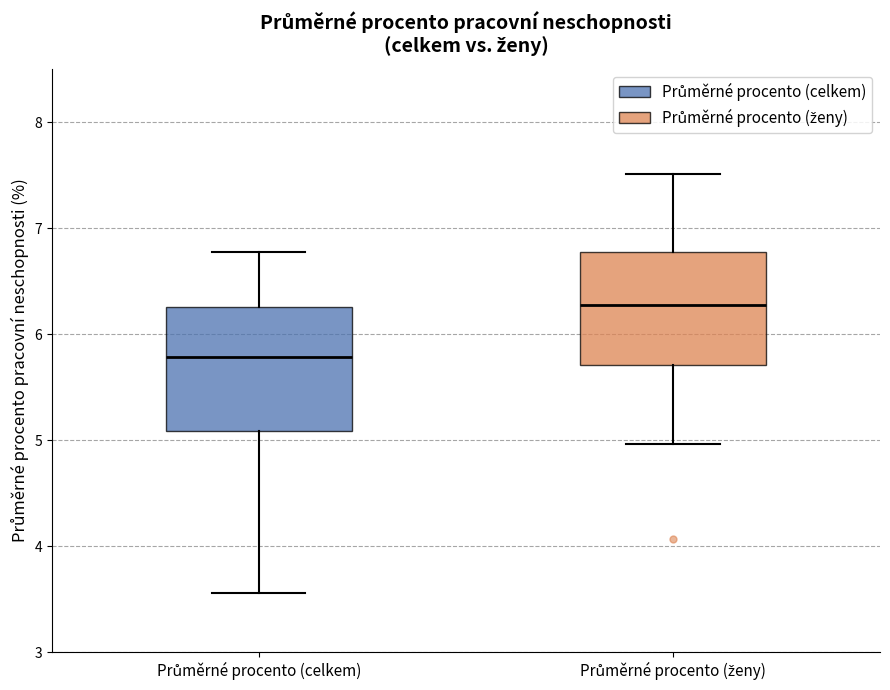

Reading left to right, transcribe this box plot: for each box, give where its median line is, the range the box spans, and where its two whiskers end, as read against the y-axis. The values are not printed on the chart, so give them approximately, as read against the axis.

Průměrné procento (celkem): median 5.8, box 5.1 to 6.3, whiskers 3.6 to 6.8
Průměrné procento (ženy): median 6.3, box 5.7 to 6.8, whiskers 5.0 to 7.5